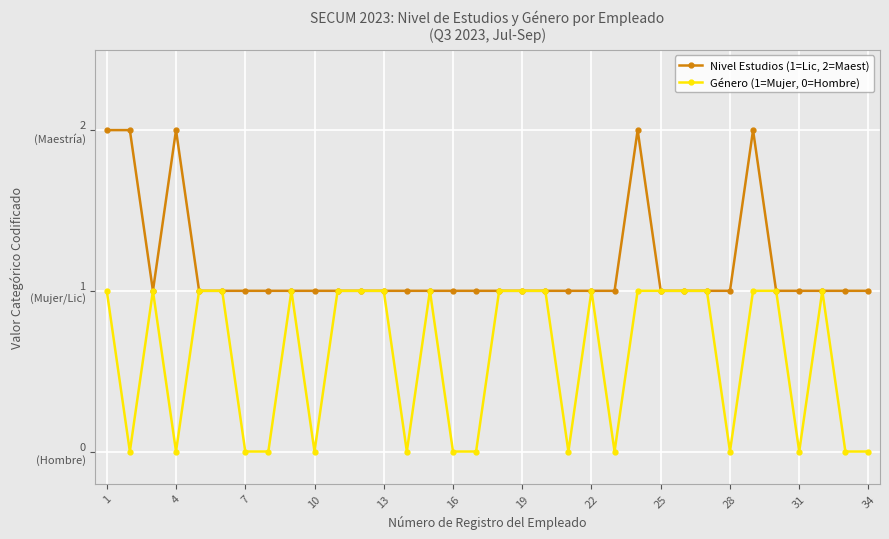

What are all the series names shown in the legend?

Nivel Estudios (1=Lic, 2=Maest), Género (1=Mujer, 0=Hombre)